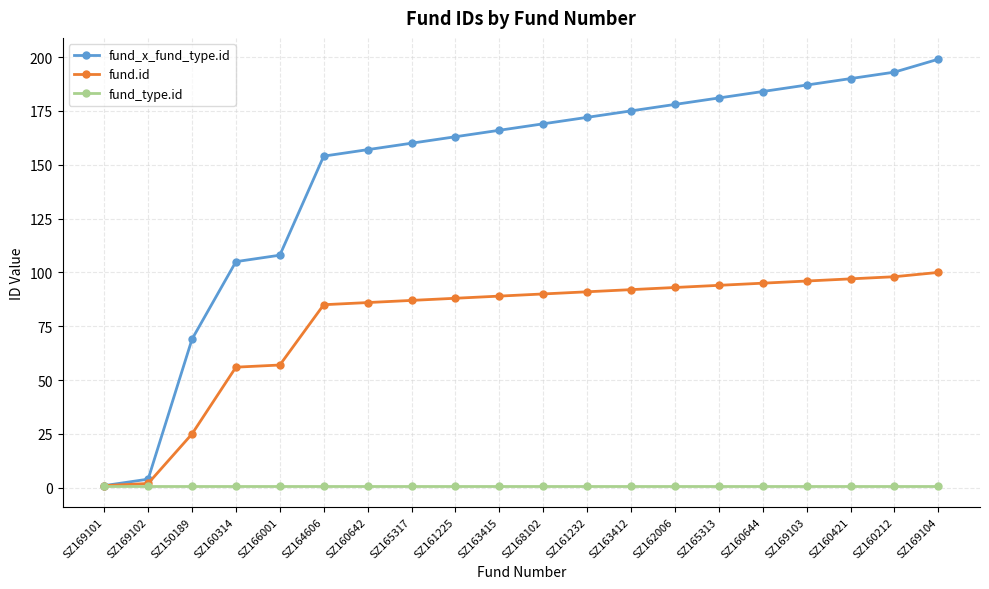

What is the difference between the second highest and second lowest values in the fund.id series?

96